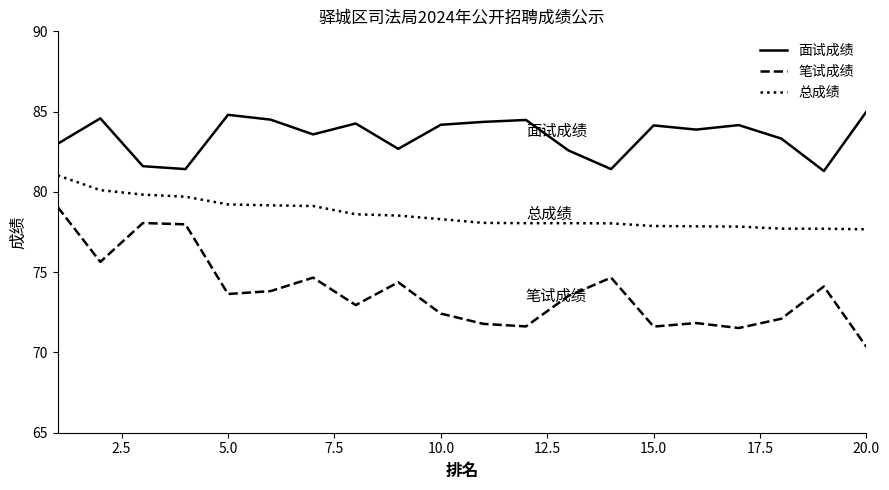

How many lines are shown in the chart?

3